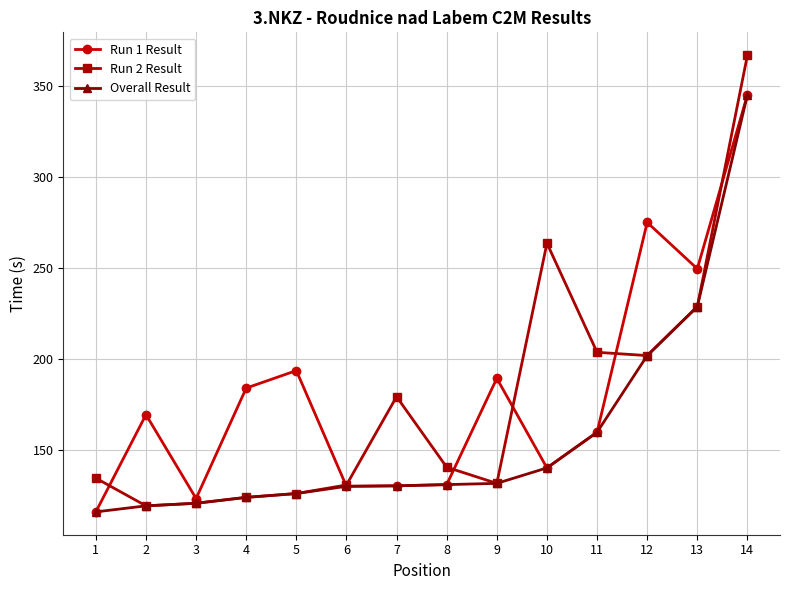

True or false: Run 1 Result and Run 2 Result cross at least once.

True